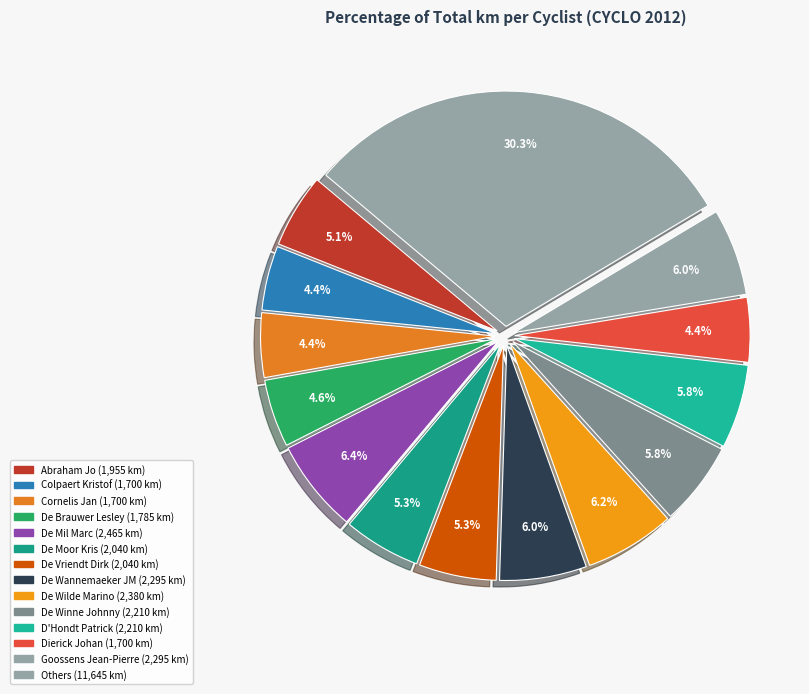

How many slices are in this pie chart?

14